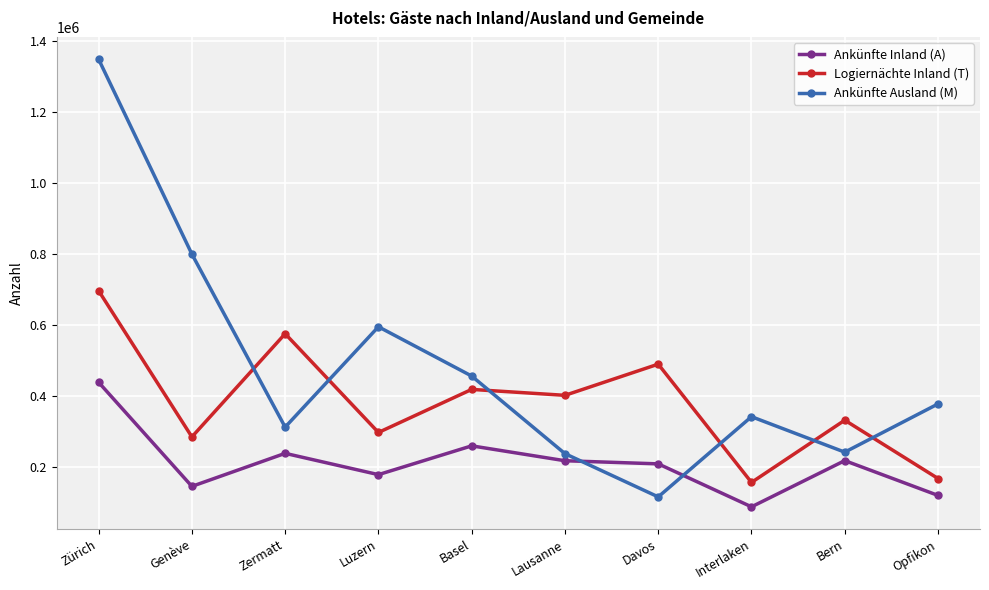

Is this an area chart (filled region under the line)?

No